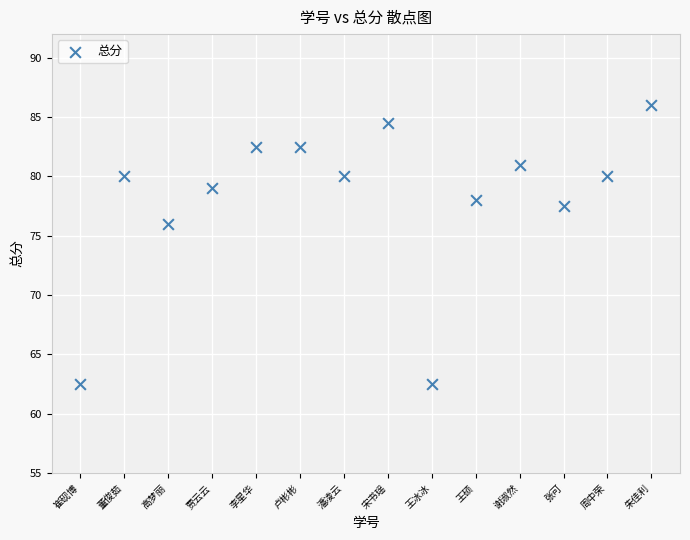

What Y value in the scatter plot is closest to 74?

76.0